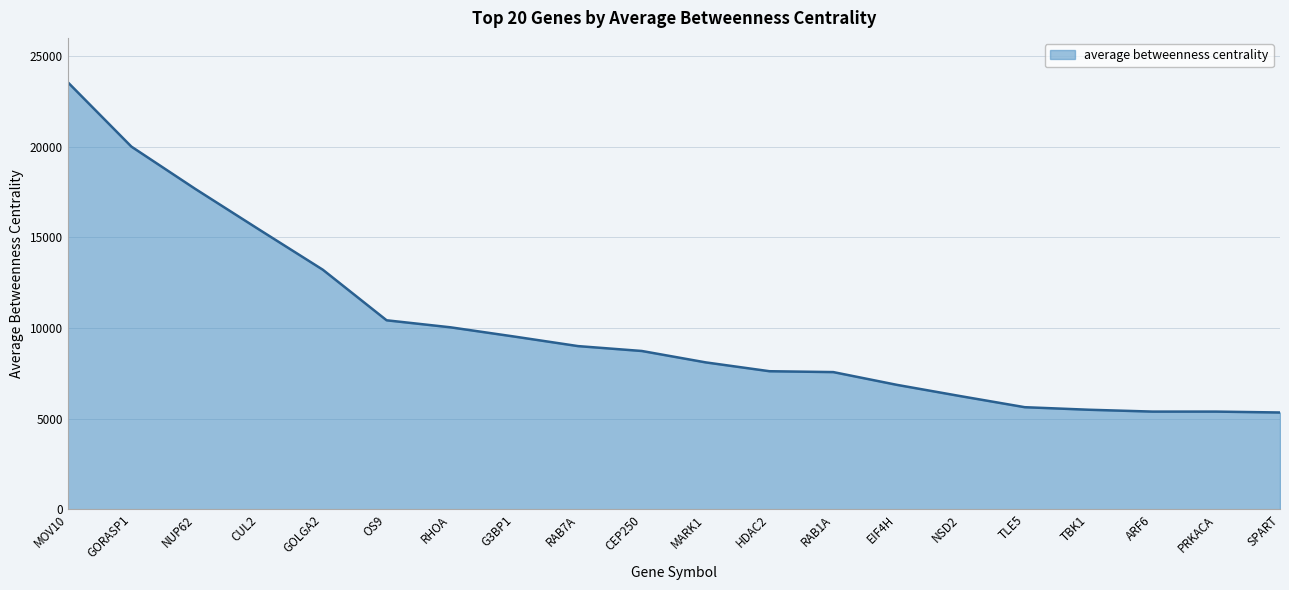

Is it true that the value at CEP250 is 8726.7?

True